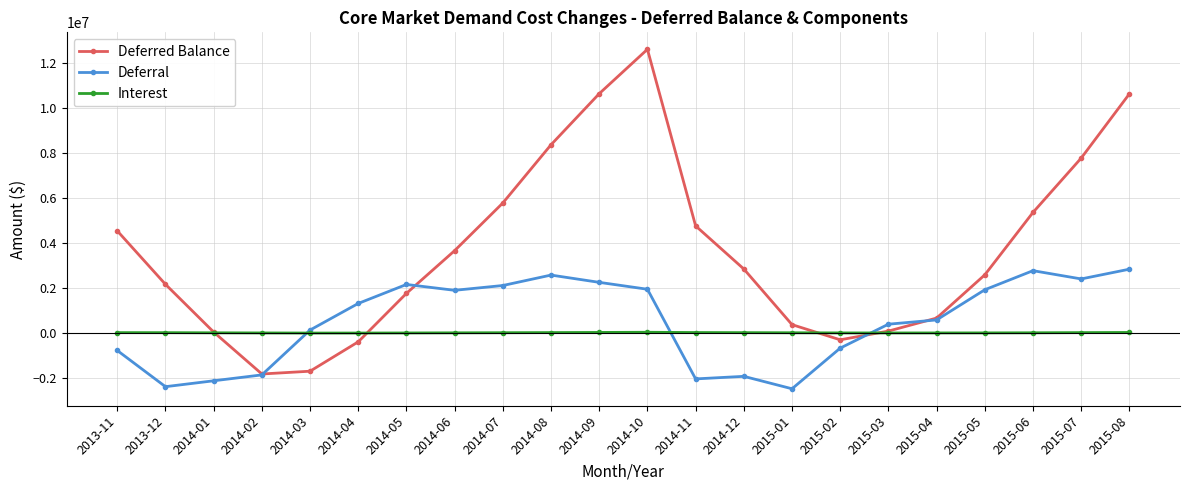

The value of Deferred Balance at 2013-11 is 2884462.4. True or false?

False